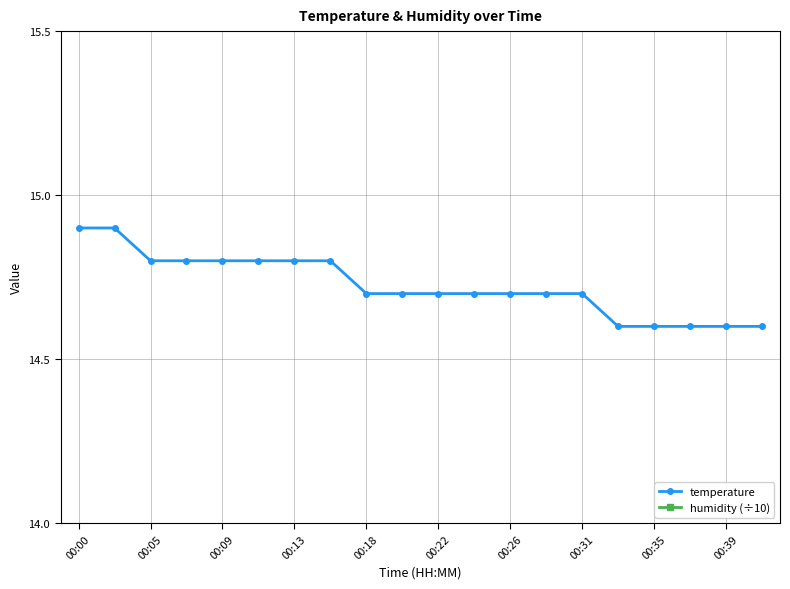

True or false: temperature and humidity (÷10) cross at least once.

False